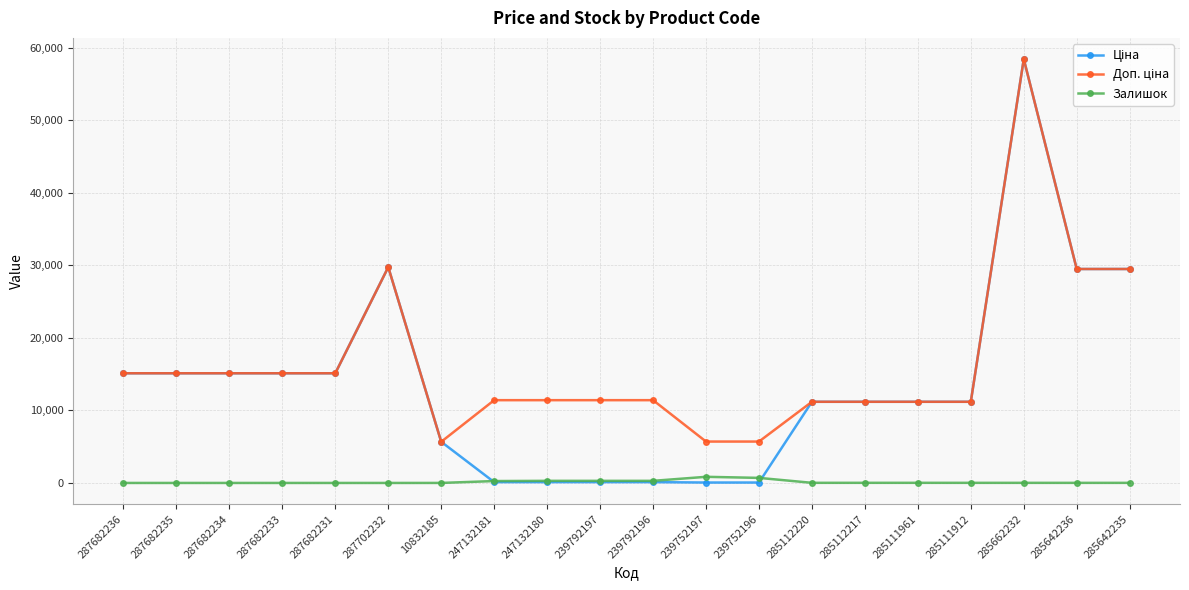

At which category does the chart reach its peak across all series?

285662232